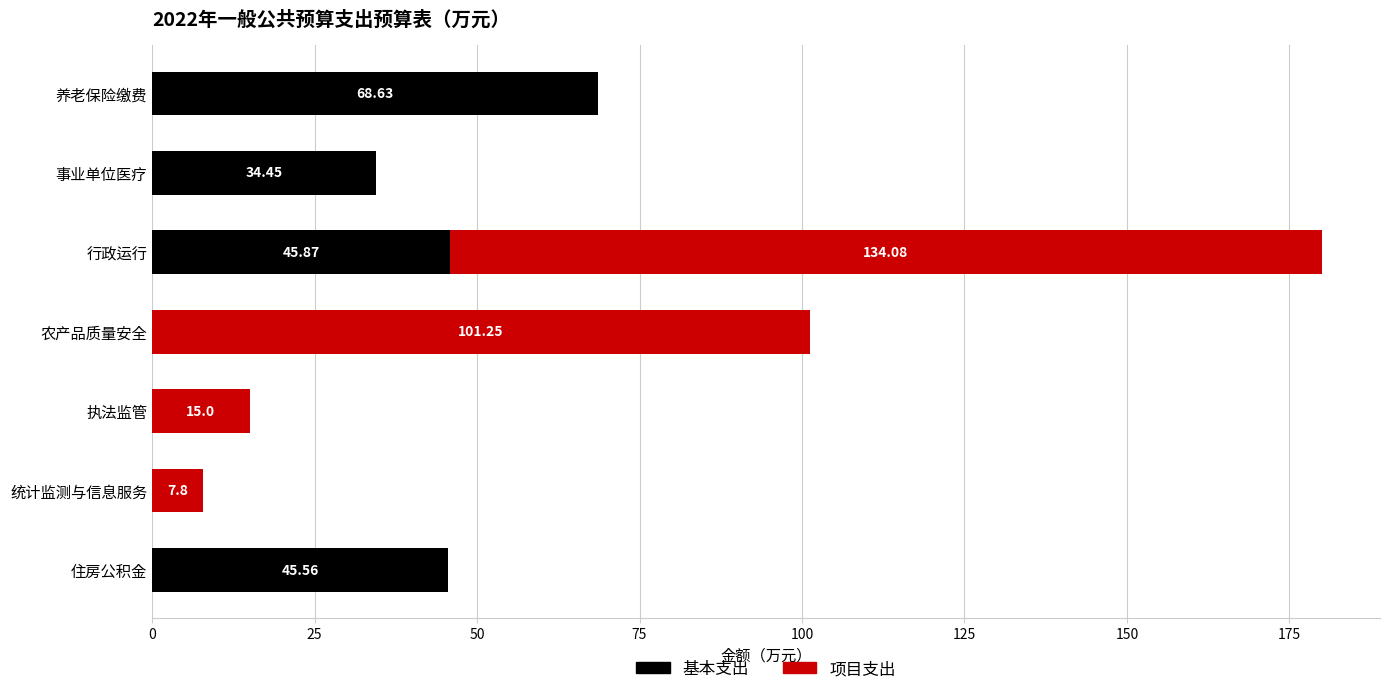

At which label does 基本支出 reach its peak?

养老保险缴费